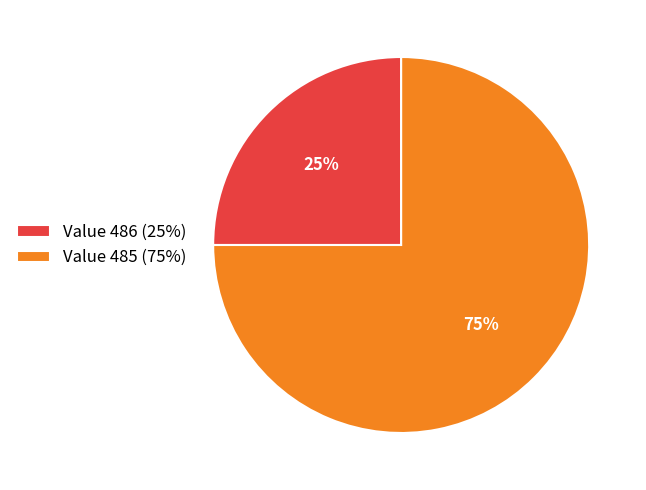

What percentage is the Value 485 (75%) slice, to the nearest percent?

75%